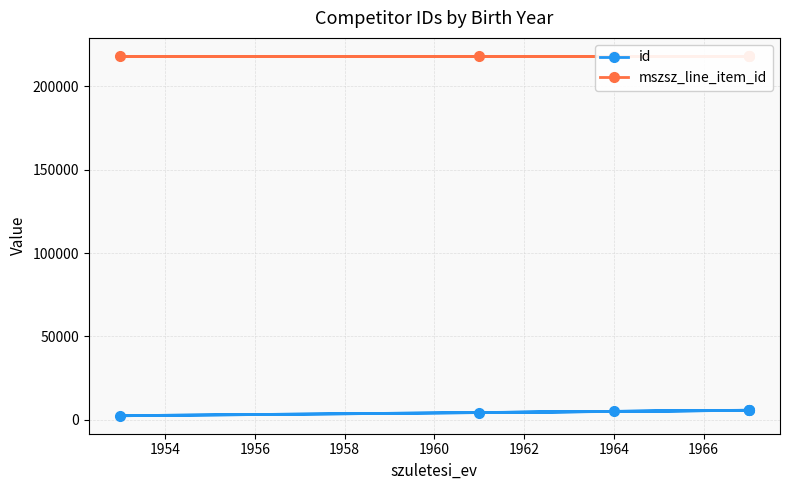

Between 1956 and 1958, which series saw the biggest shift?

id